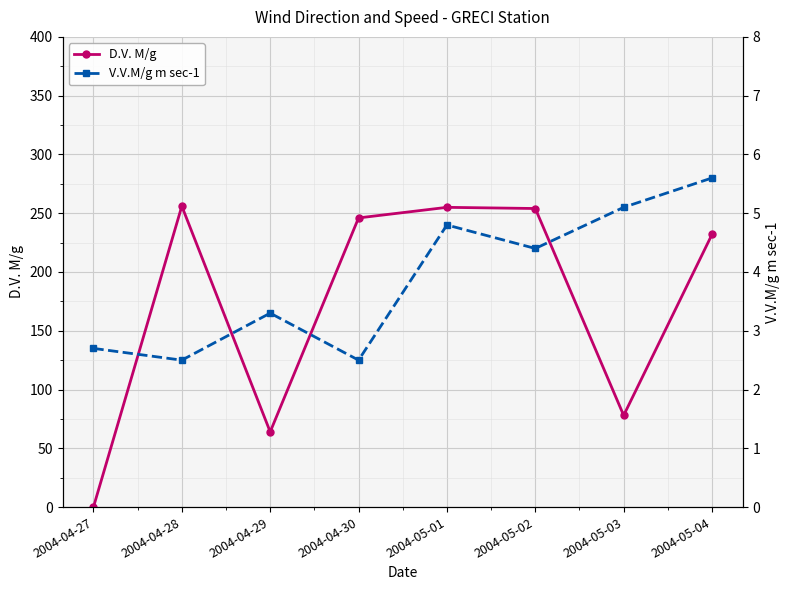

What is the highest value of the D.V. M/g series?

256